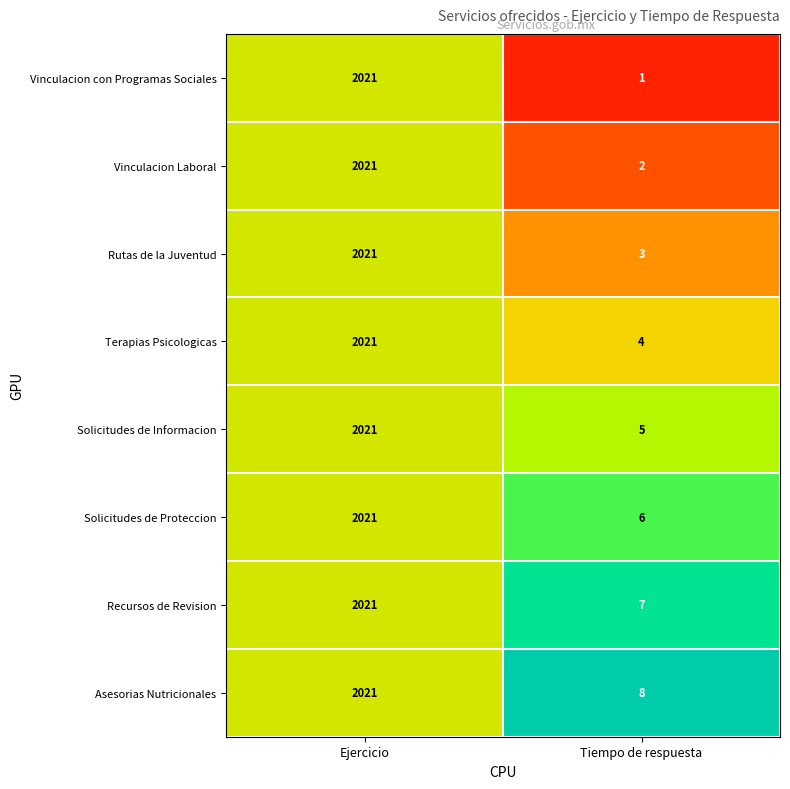

What is the sum of the Solicitudes de Informacion values at Tiempo de respuesta and Ejercicio?

2026